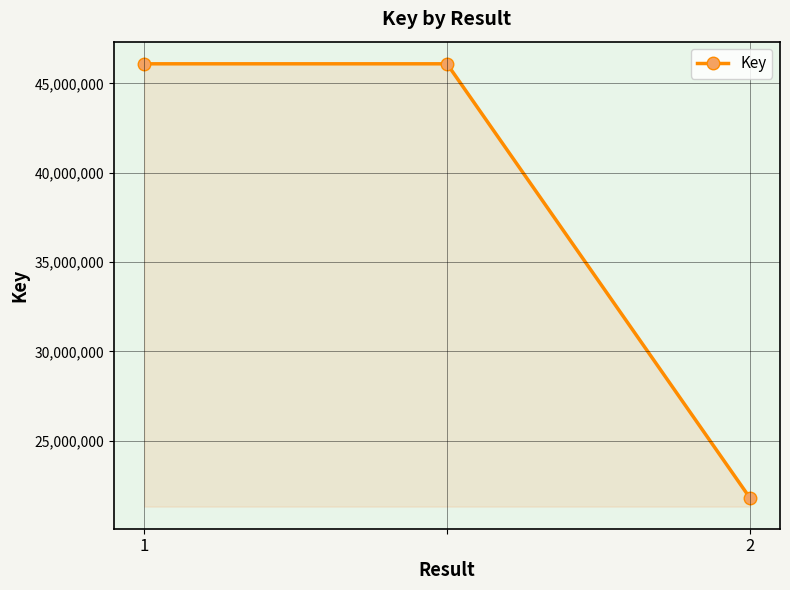

What is the maximum value shown in the chart?

46095117